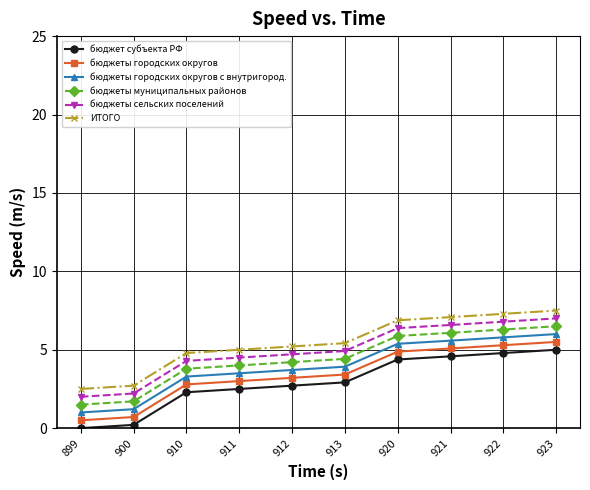

Reading left to right, list all the values displayed in this chart.

бюджет субъекта РФ: 0.0	0.2	2.3	2.5	2.7	2.9	4.4	4.6	4.8	5.0
бюджеты городских округов: 0.5	0.7	2.8	3.0	3.2	3.4	4.9	5.1	5.3	5.5
бюджеты городских округов с внутригород.: 1.0	1.2	3.3	3.5	3.7	3.9	5.4	5.6	5.8	6.0
бюджеты муниципальных районов: 1.5	1.7	3.8	4.0	4.2	4.4	5.9	6.1	6.3	6.5
бюджеты сельских поселений: 2.0	2.2	4.3	4.5	4.7	4.9	6.4	6.6	6.8	7.0
ИТОГО: 2.5	2.7	4.8	5.0	5.2	5.4	6.9	7.1	7.3	7.5